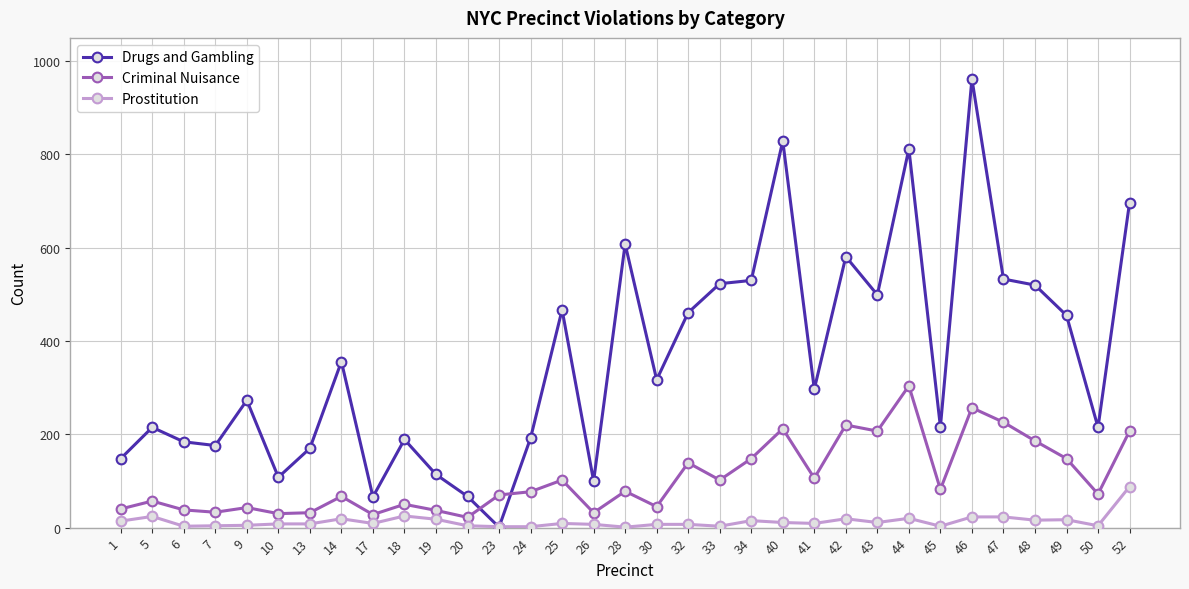

Is it true that Drugs and Gambling equals 192 at 24?

True